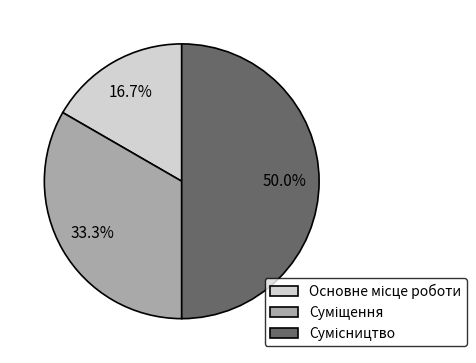

What is the change in value from Основне місце роботи to Сумісництво?

+2